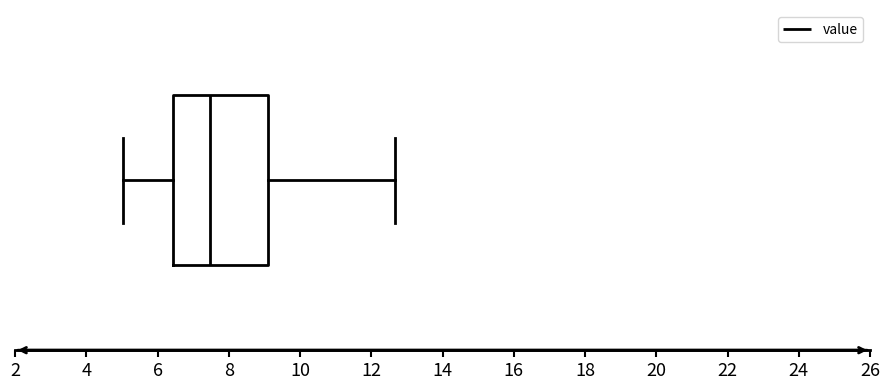

Read this box plot against the x-axis: the position of the median line, the range covered by the box, and the ends of both whiskers. The values are not printed on the chart, so give them approximately, as read against the axis.

median 7.4, box 6.4 to 9.2, whiskers 5.0 to 12.6